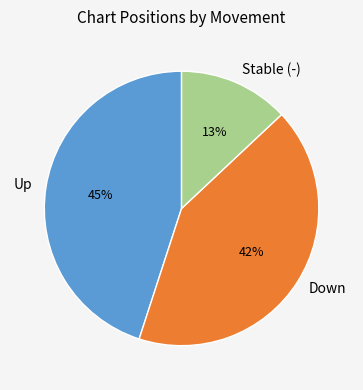

How many segments does this pie chart have?

3